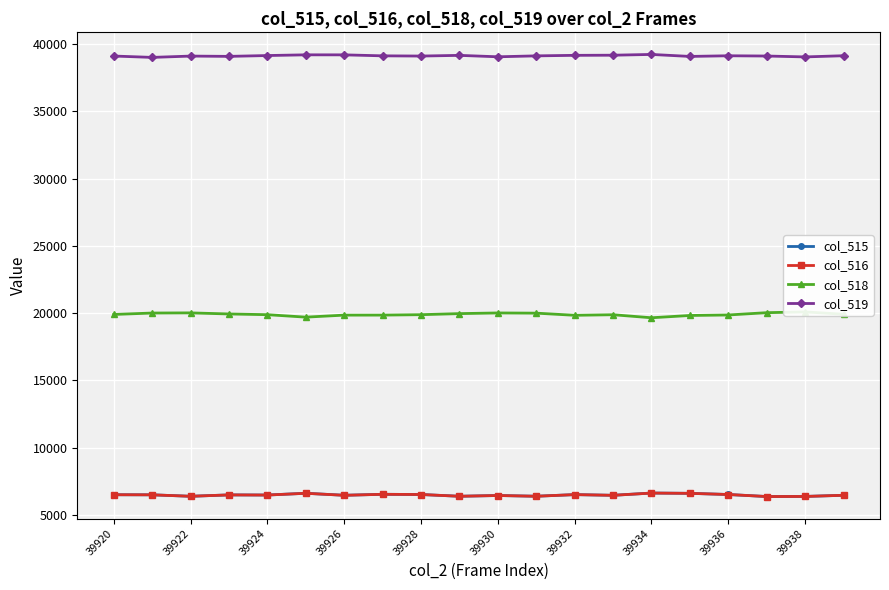

True or false: col_515 has more than 1 interior local peaks.

True